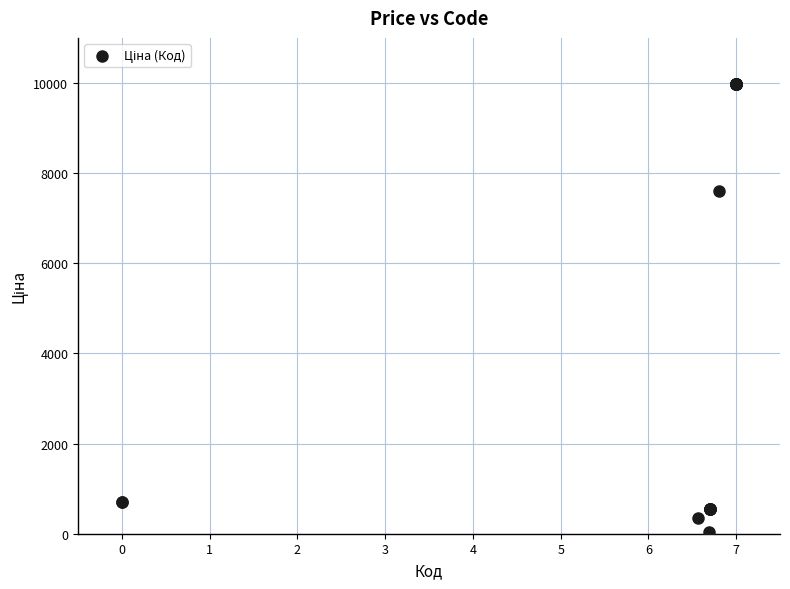

What Y value in the scatter plot is closest to 5003?

7596.5